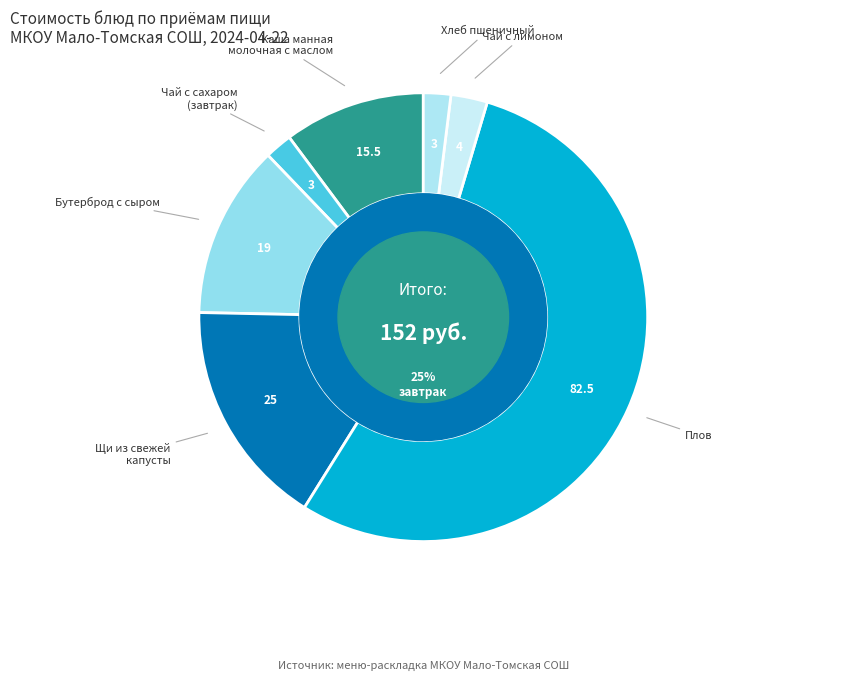

Which has a higher value, Каша манная
молочная с маслом or Плов?

Плов